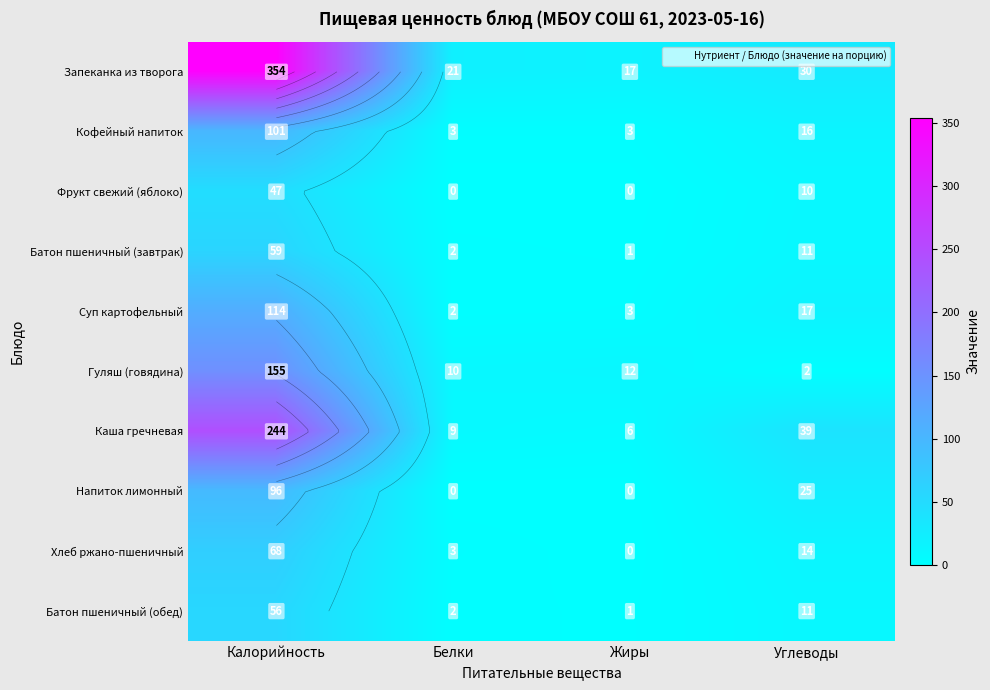

The value of Хлеб ржано-пшеничный at Углеводы is 14. True or false?

True